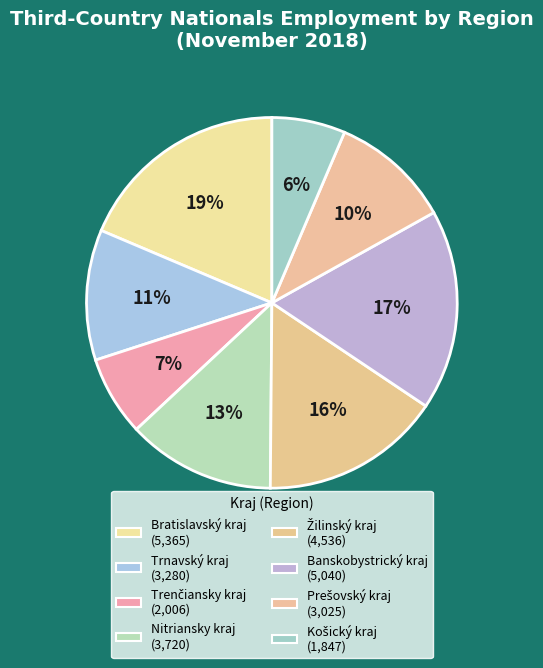

Count the number of slices in the pie.

8